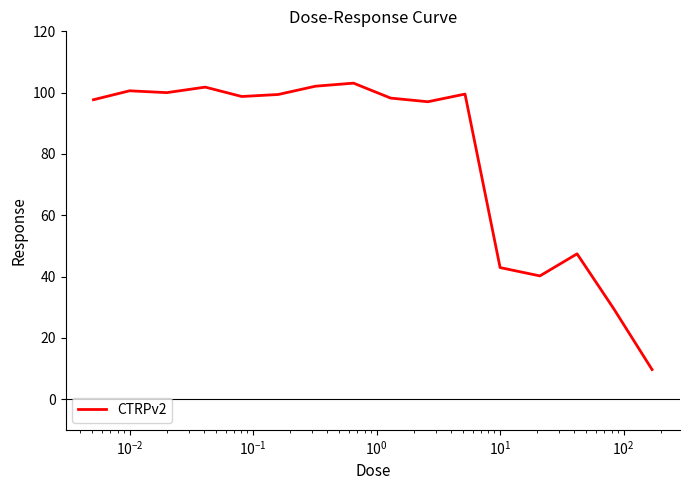

What is the minimum value shown in the chart?

9.7